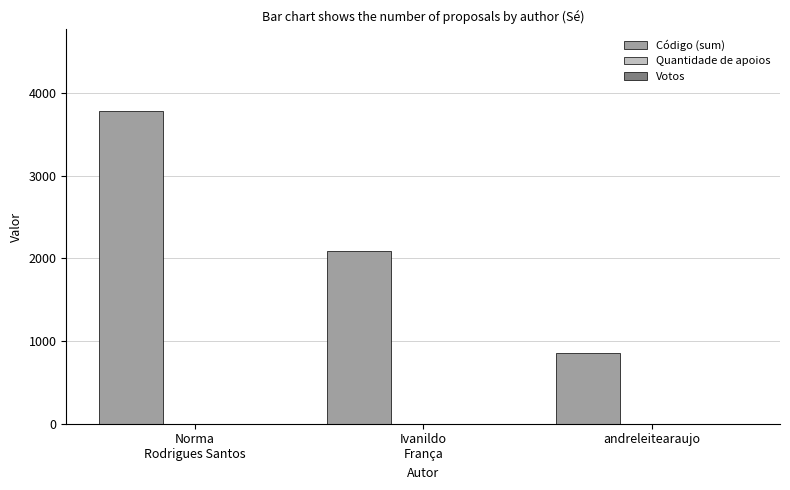

What is the smallest value displayed?

852